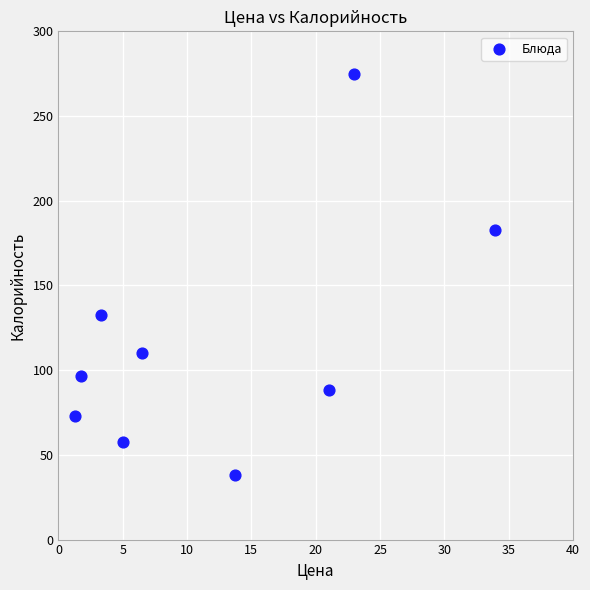

What Y value in the scatter plot is closest to 156?

132.5